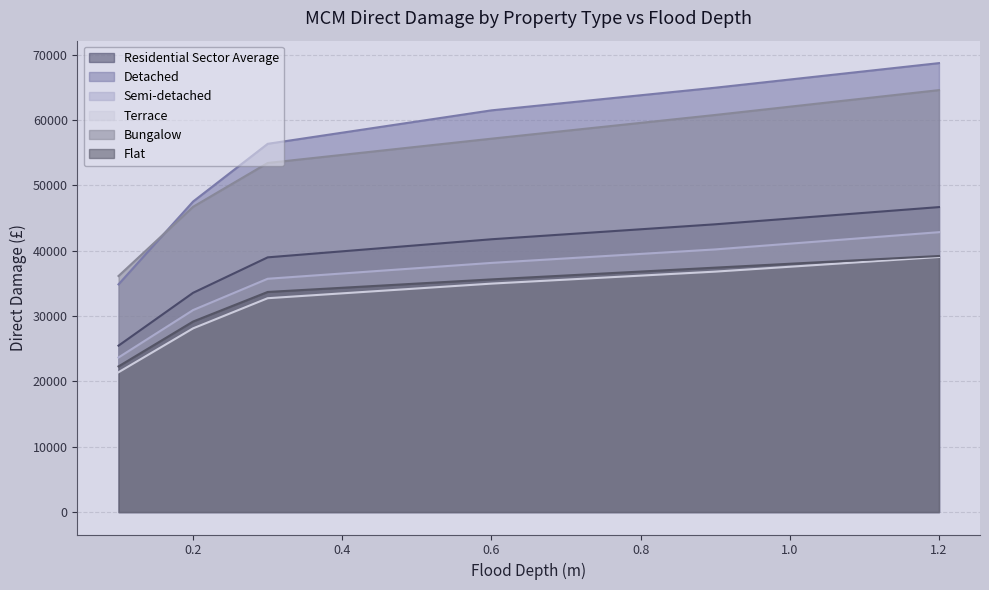

Which category has the lowest value in the Residential Sector Average series?

0.1